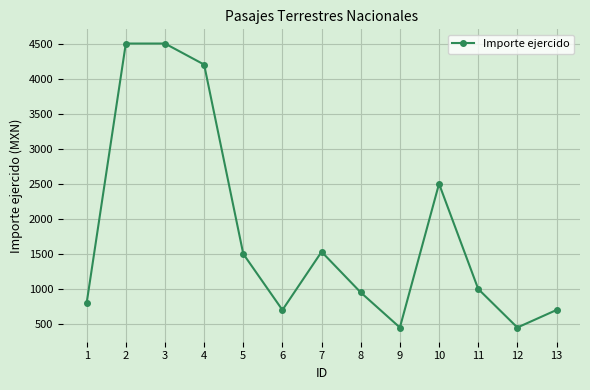

The chart shows a value of 450.0 at 9. True or false?

True